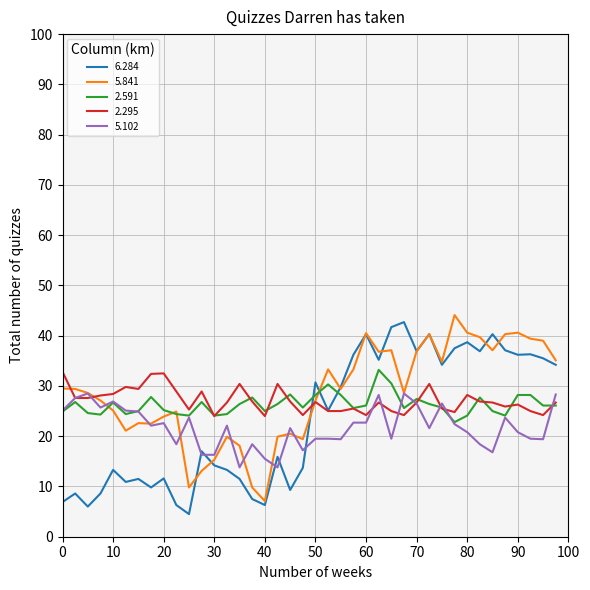

What is the smallest value displayed?

4.5